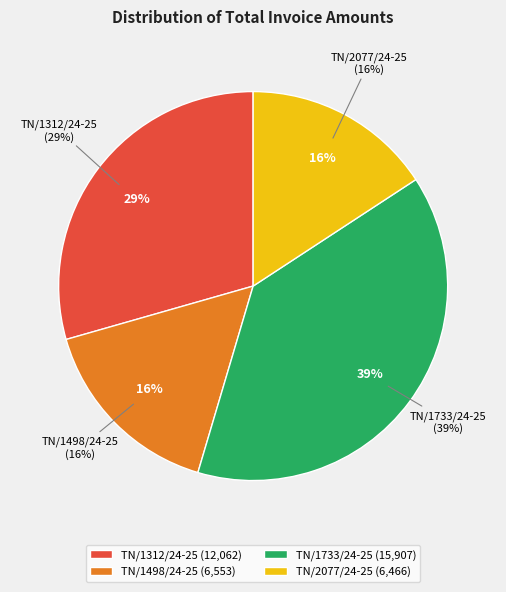

Is there any slice that represents more than half of the pie?

No